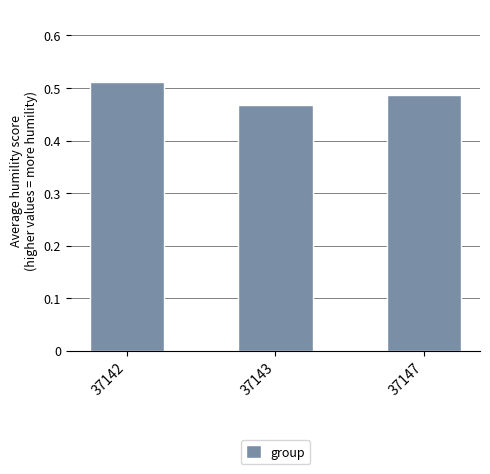

Where is the data nearest to the value 0?

37143